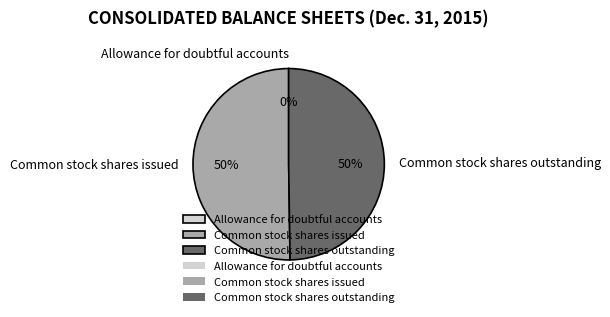

What percentage is the Common stock shares outstanding slice, to the nearest percent?

50%